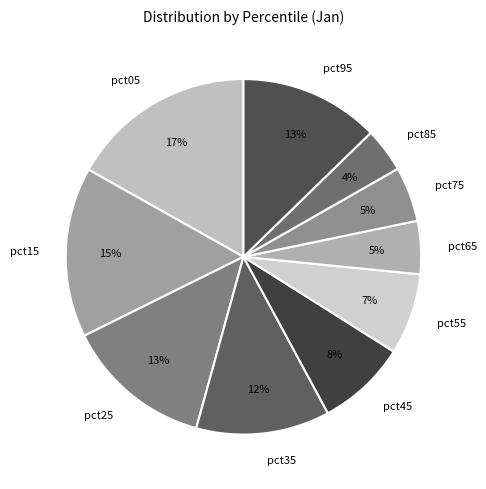

Is the sum of pct15 and pct55 greater than half?

No